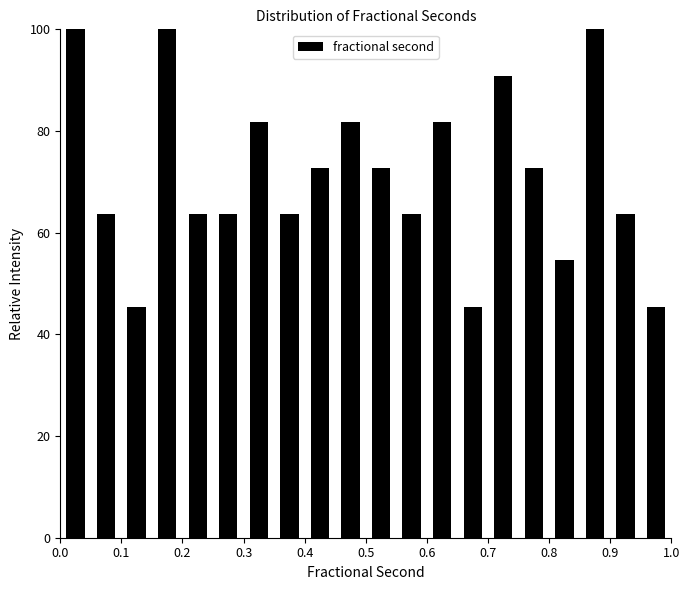

Reading left to right, transcribe this chart: for each bar, give the range it covers on the x-axis and its height. The values are not printed on the chart, so give them approximately, as read against the axis.

0.00 to 0.05: 100
0.05 to 0.10: 64
0.10 to 0.15: 46
0.15 to 0.20: 100
0.20 to 0.25: 64
0.25 to 0.30: 64
0.30 to 0.35: 82
0.35 to 0.40: 64
0.40 to 0.45: 72
0.45 to 0.50: 82
0.50 to 0.55: 72
0.55 to 0.60: 64
0.60 to 0.65: 82
0.65 to 0.70: 46
0.70 to 0.75: 90
0.75 to 0.80: 72
0.80 to 0.85: 54
0.85 to 0.90: 100
0.90 to 0.95: 64
0.95 to 1.00: 46